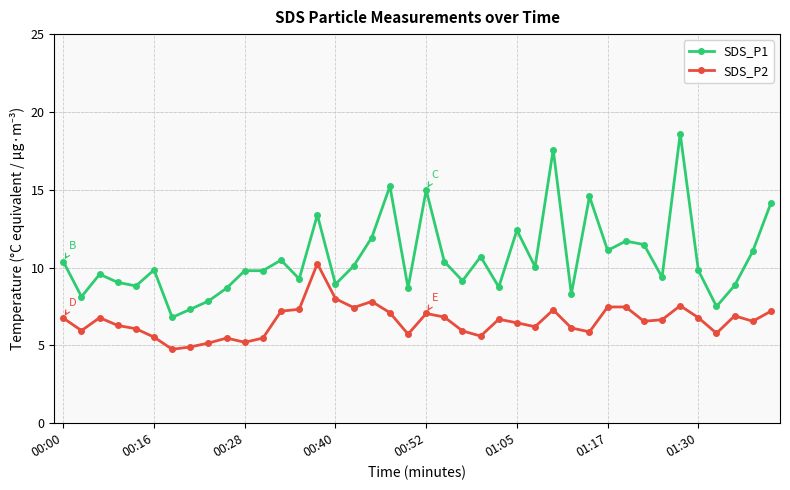

What is the lowest value of the SDS_P1 series?

6.8